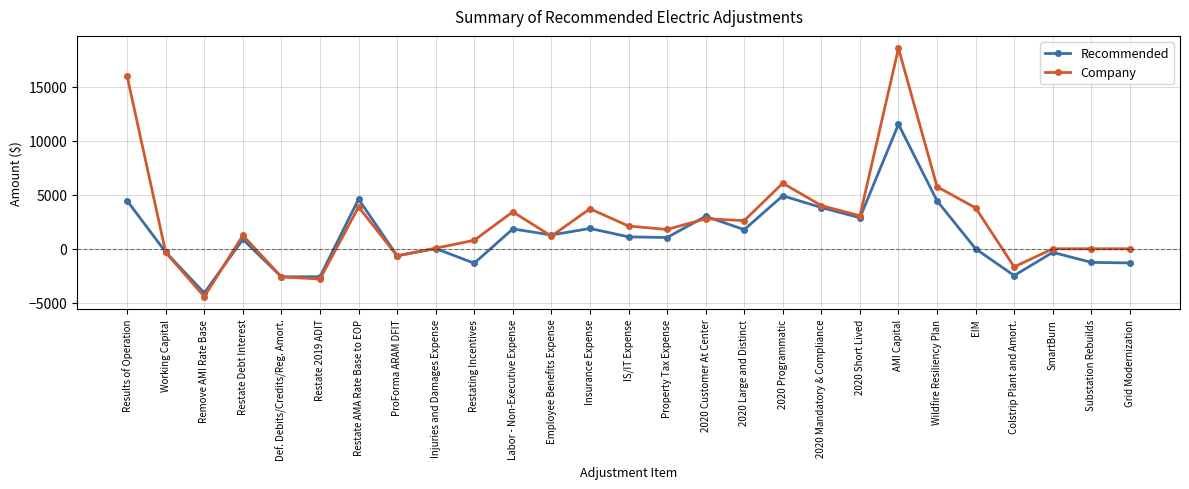

What is the label of the 23rd point from the left?

EIM